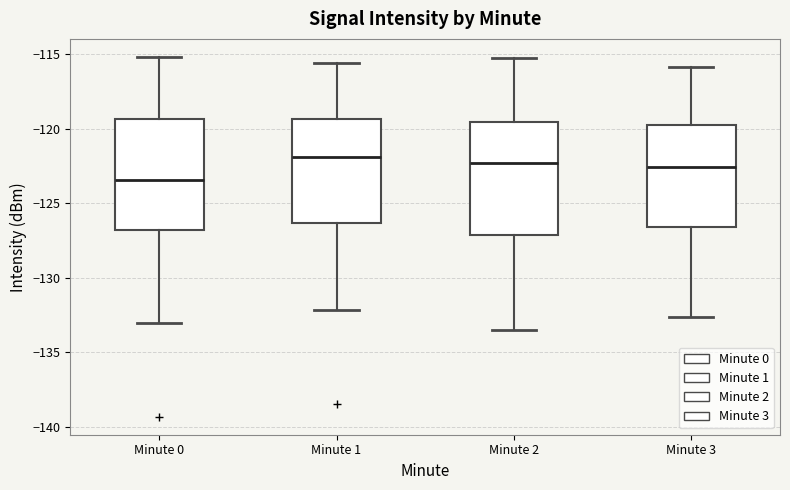

Reading left to right, transcribe this box plot: for each box, give where its median line is, the range the box spans, and where its two whiskers end, as read against the y-axis. The values are not printed on the chart, so give them approximately, as read against the axis.

Minute 0: median -123.5, box -127.0 to -119.5, whiskers -133.0 to -115.0
Minute 1: median -122.0, box -126.5 to -119.5, whiskers -132.0 to -115.5
Minute 2: median -122.5, box -127.0 to -119.5, whiskers -133.5 to -115.5
Minute 3: median -122.5, box -126.5 to -119.5, whiskers -132.5 to -116.0